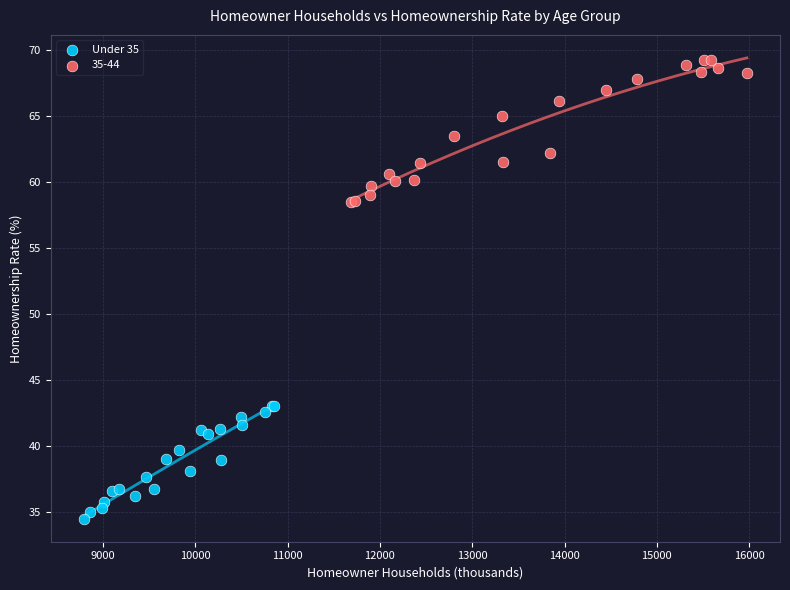

Which series has the largest Y range (max minus min)?

35-44